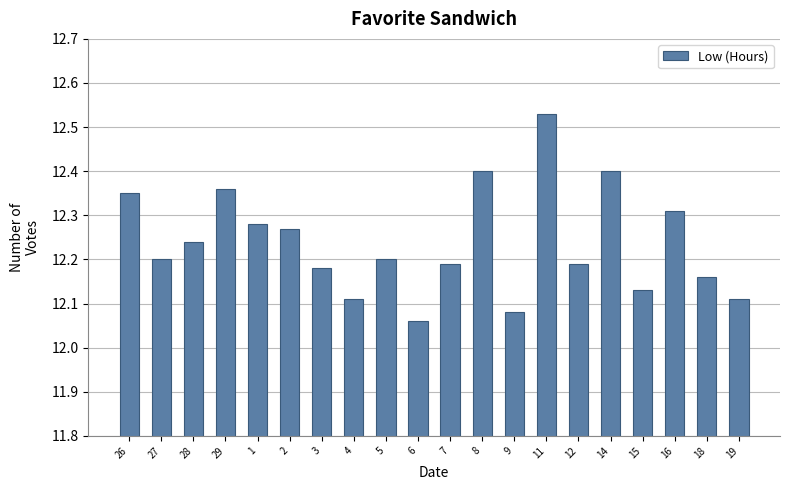

What is the ratio of the value at 16 to the value at 15?

1.0